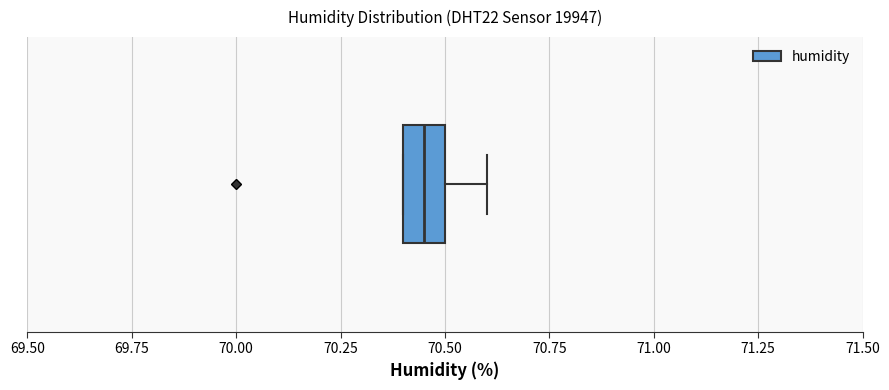

Where is the right edge of the box on the x-axis? The values are not printed on the chart, so give them approximately, as read against the axis.

70.50